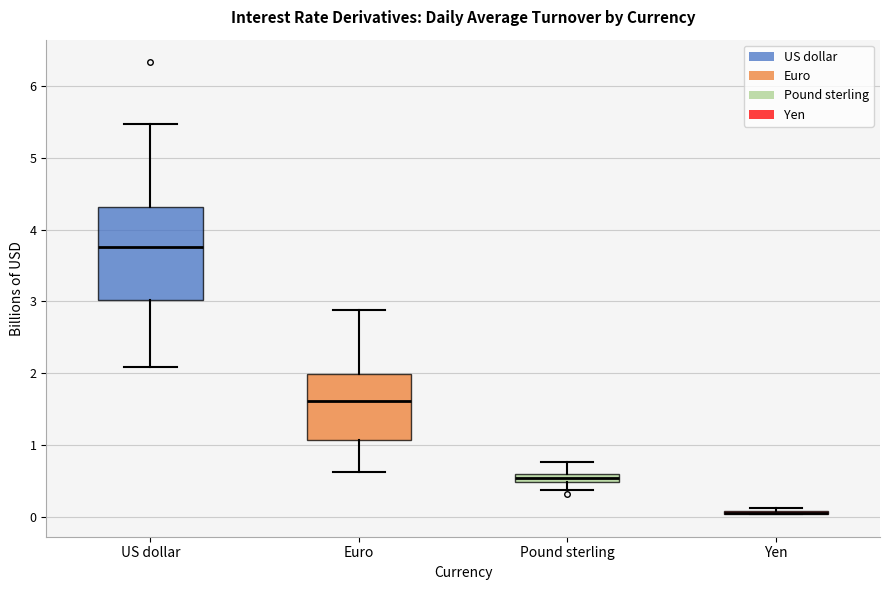

Comparing the boxes themselves (not the whiskers), which one is the tallest?

US dollar